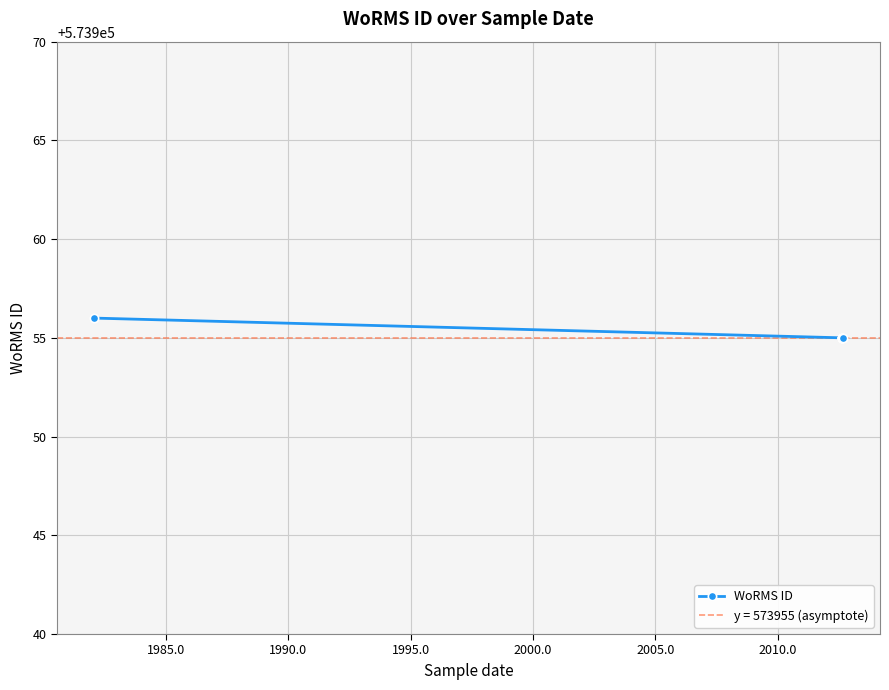

The value at 1980.0 is 315901. True or false?

False